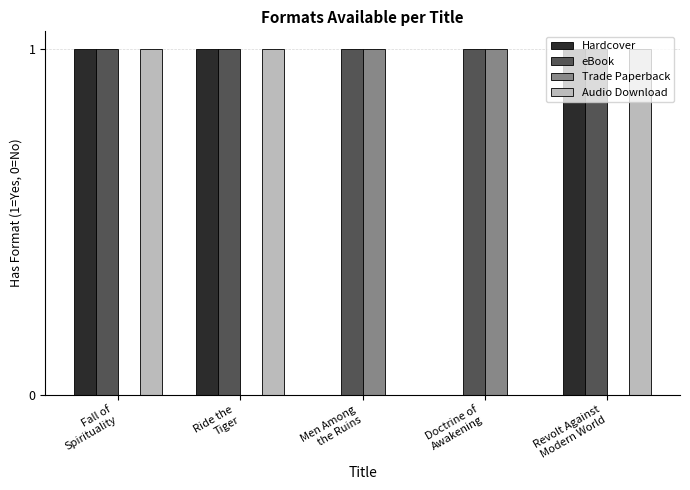

Reading left to right, transcribe all the data shown in this chart.

Hardcover: 1	1	0	0	1
eBook: 1	1	1	1	1
Trade Paperback: 0	0	1	1	0
Audio Download: 1	1	0	0	1